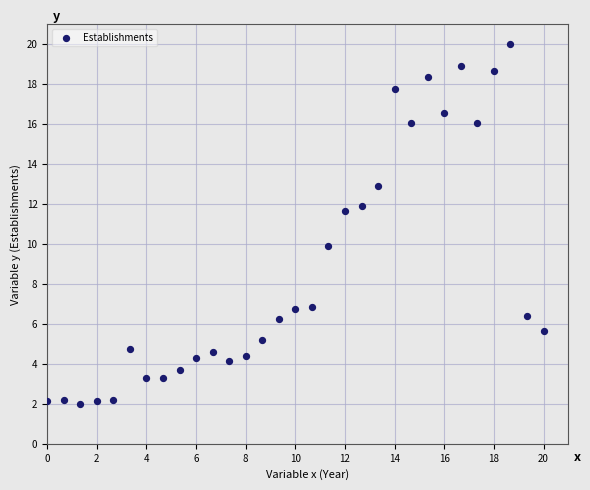

What Y value in the scatter plot is closest to 11?

11.6